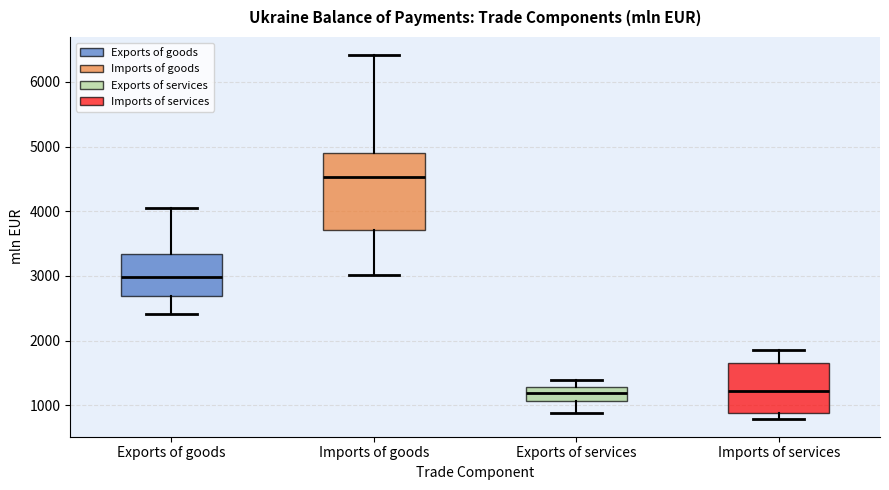

Reading left to right, read every box against the y-axis: the position of its median line, the range the box covers, and the ends of its whiskers. The values are not printed on the chart, so give them approximately, as read against the axis.

Exports of goods: median 3000, box 2700 to 3300, whiskers 2400 to 4000
Imports of goods: median 4500, box 3700 to 4900, whiskers 3000 to 6400
Exports of services: median 1200, box 1100 to 1300, whiskers 900 to 1400
Imports of services: median 1200, box 900 to 1600, whiskers 800 to 1900